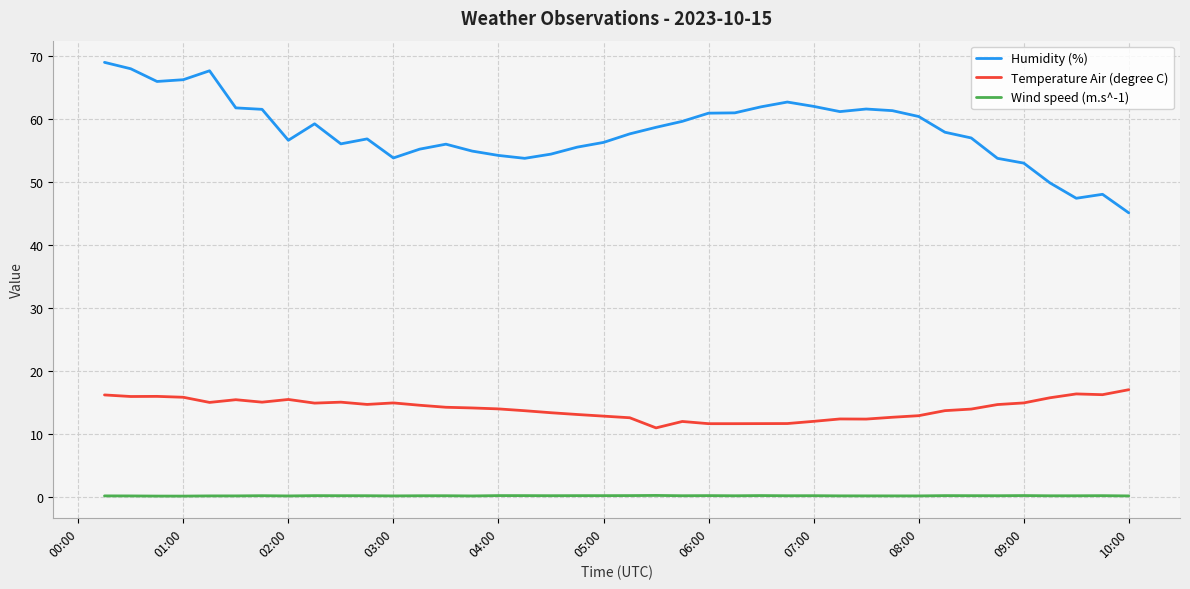

Rank the series by their maximum value, from lowest to highest.

Wind speed (m.s^-1), Temperature Air (degree C), Humidity (%)